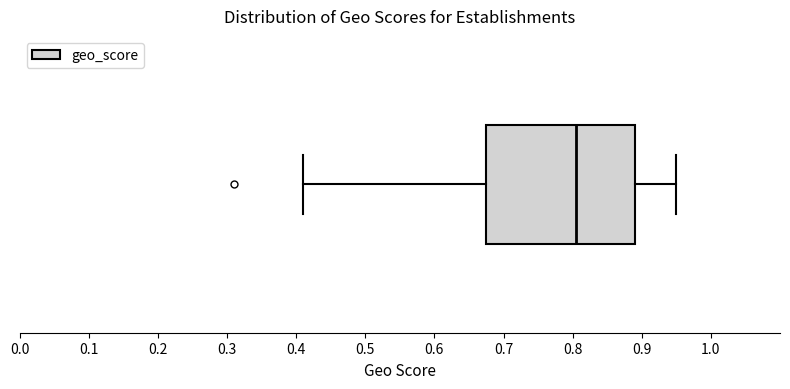

Read this box plot against the x-axis: the position of the median line, the range covered by the box, and the ends of both whiskers. The values are not printed on the chart, so give them approximately, as read against the axis.

median 0.81, box 0.68 to 0.89, whiskers 0.41 to 0.95